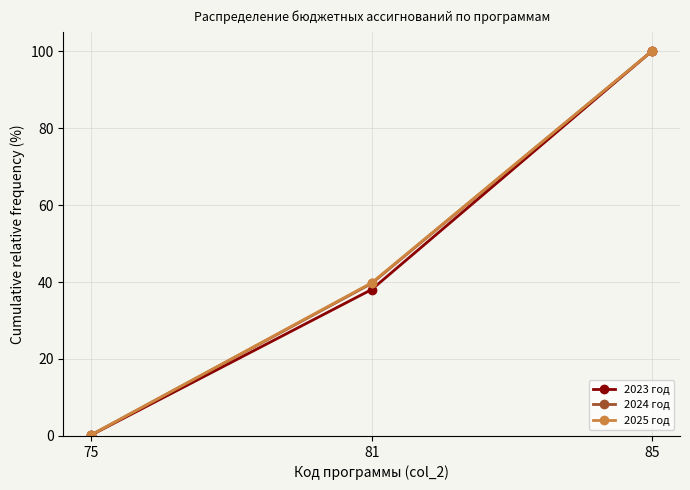

How many lines are shown in the chart?

3